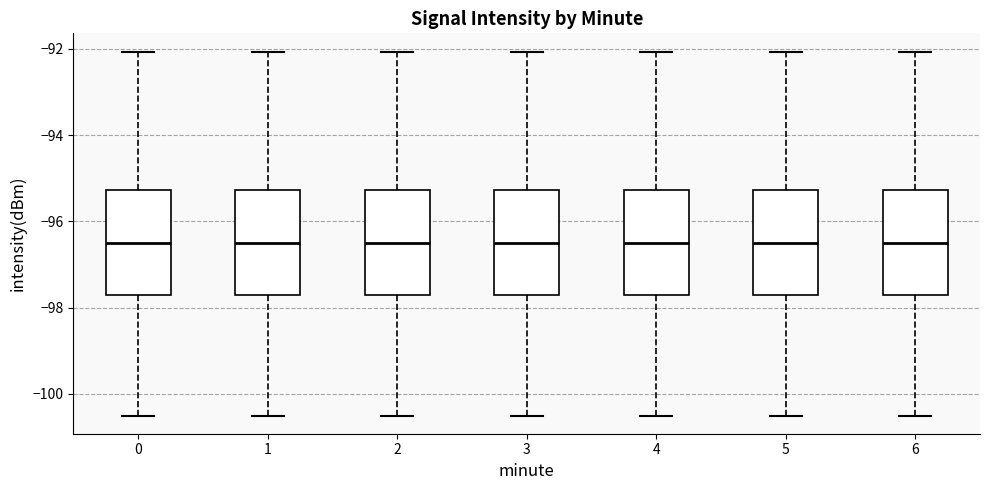

Reading left to right, transcribe this box plot: for each box, give where its median line is, the range the box spans, and where its two whiskers end, as read against the y-axis. The values are not printed on the chart, so give them approximately, as read against the axis.

0: median -96.6, box -97.6 to -95.2, whiskers -100.4 to -92.0
1: median -96.6, box -97.6 to -95.2, whiskers -100.4 to -92.0
2: median -96.6, box -97.6 to -95.2, whiskers -100.4 to -92.0
3: median -96.6, box -97.6 to -95.2, whiskers -100.4 to -92.0
4: median -96.6, box -97.6 to -95.2, whiskers -100.4 to -92.0
5: median -96.6, box -97.6 to -95.2, whiskers -100.4 to -92.0
6: median -96.6, box -97.6 to -95.2, whiskers -100.4 to -92.0